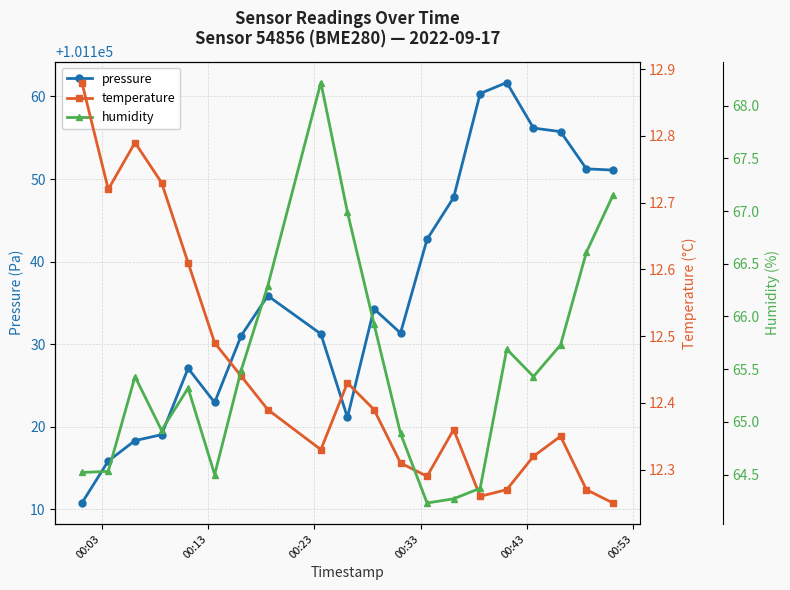

Reading right to left, list all the values displayed in this chart.

pressure: 101151.1	101151.2	101155.7	101156.2	101161.7	101160.4	101147.8	101142.7	101131.3	101134.3	101121.1	101131.2	101135.9	101131.0	101122.9	101127.1	101119.0	101118.3	101115.8	101110.7
temperature: 12.2	12.3	12.3	12.3	12.3	12.3	12.4	12.3	12.3	12.4	12.4	12.3	12.4	12.4	12.5	12.6	12.7	12.8	12.7	12.9
humidity: 67.2	66.6	65.7	65.4	65.7	64.4	64.3	64.2	64.9	65.9	67.0	68.2	66.3	65.5	64.5	65.3	64.9	65.4	64.5	64.5